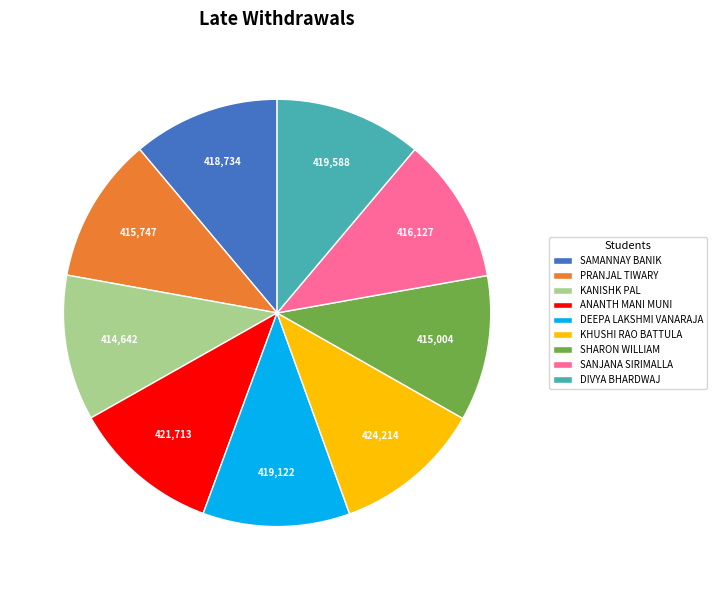

Is there a majority slice in this chart?

No